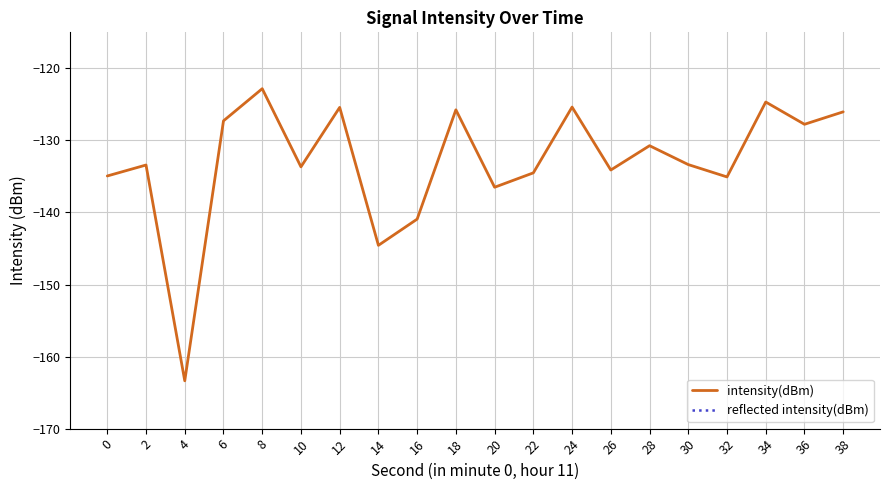

Reading left to right, list all the values displayed in this chart.

intensity(dBm): -134.9	-133.4	-163.4	-127.3	-122.8	-133.7	-125.4	-144.6	-140.9	-125.8	-136.5	-134.5	-125.4	-134.1	-130.7	-133.4	-135.1	-124.7	-127.8	-126.0
reflected intensity(dBm): 414.9	413.4	443.4	407.3	402.8	413.7	405.4	424.6	420.9	405.8	416.5	414.5	405.4	414.1	410.7	413.4	415.1	404.7	407.8	406.0